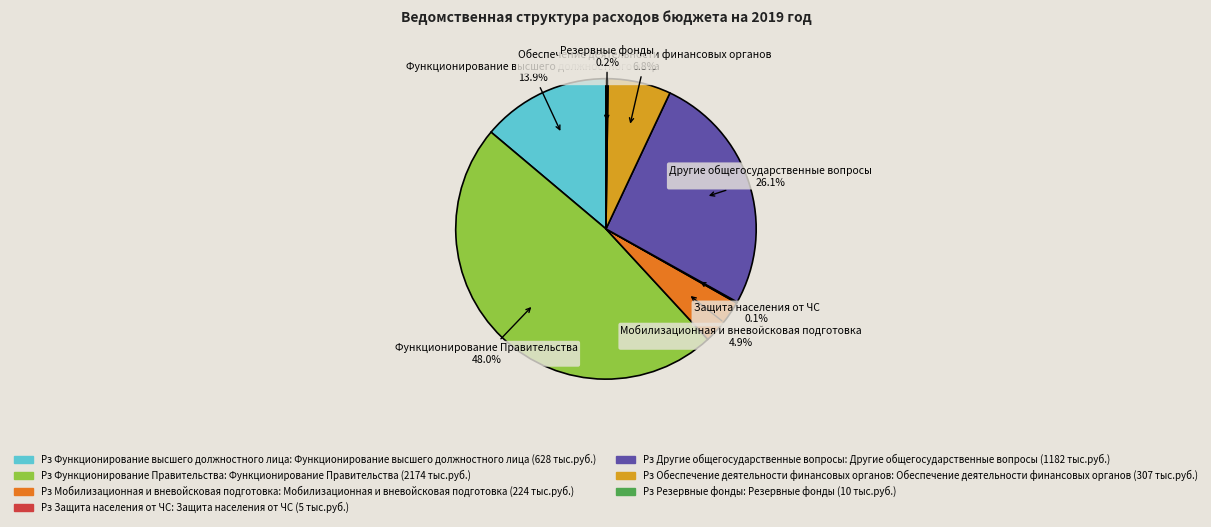

What percentage is NOT represented by Функционирование Правительства?

52.0%